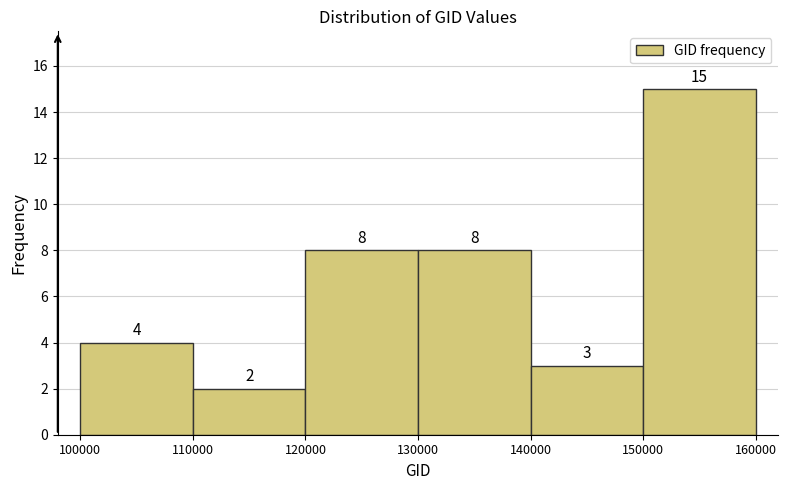

Which range on the x-axis has the tallest bar?

150000 to 160000